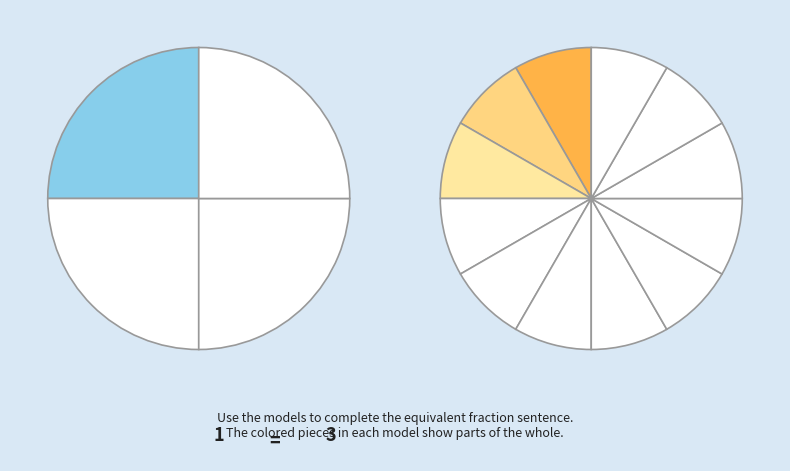

Does any single category account for the majority?

No